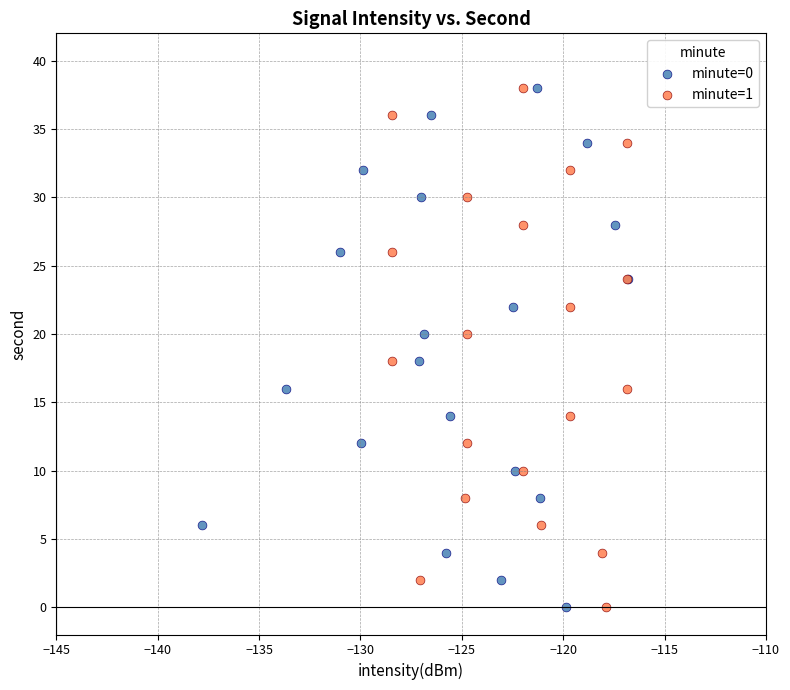

What are all the series names shown in the legend?

minute=0, minute=1